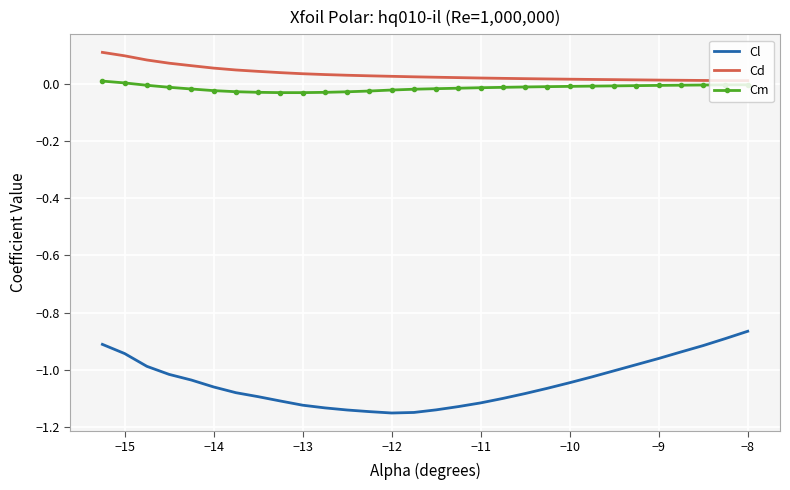

List the series in order of their peak value, highest first.

Cd, Cm, Cl